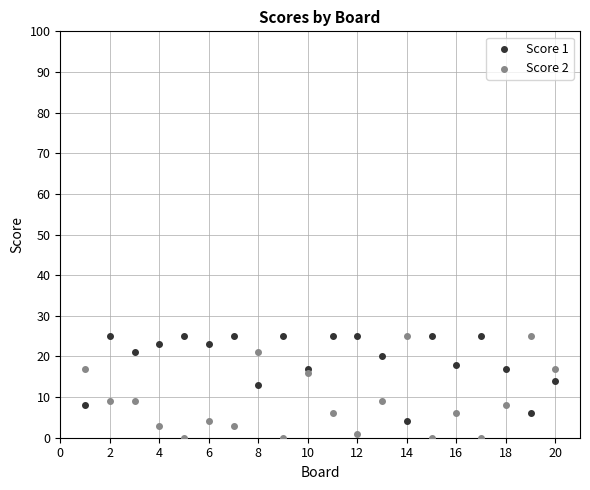

What is the X range (max minus min) for the scatter plot?

19